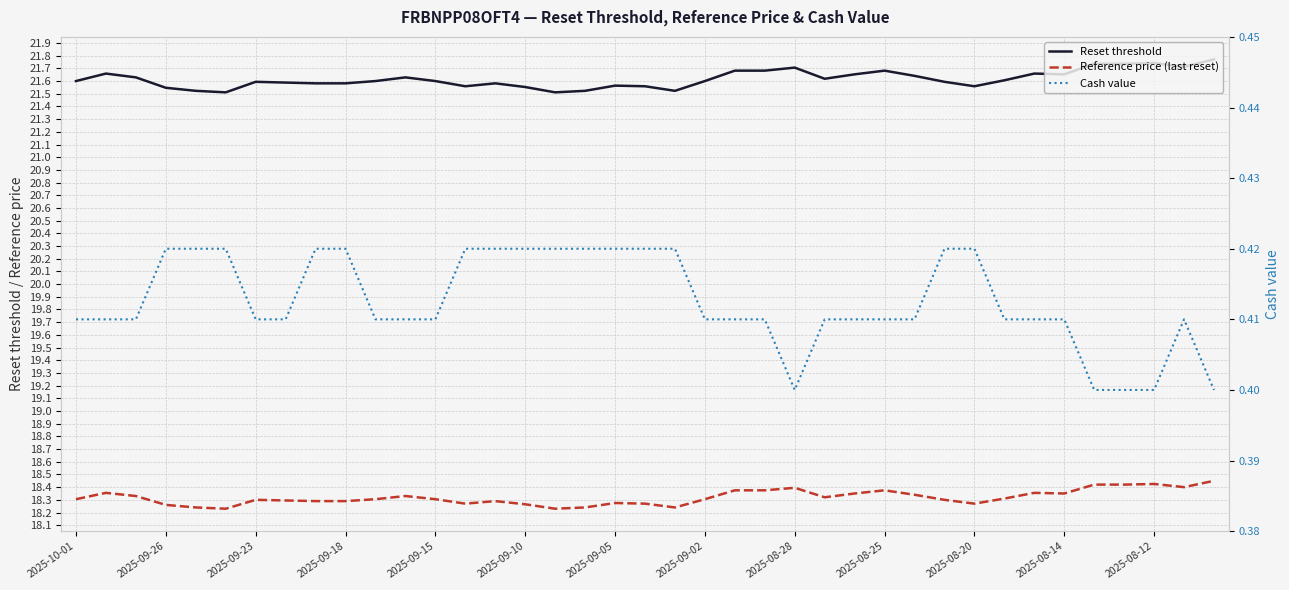

True or false: Cash value has more than 2 points higher than both neighbors.

False